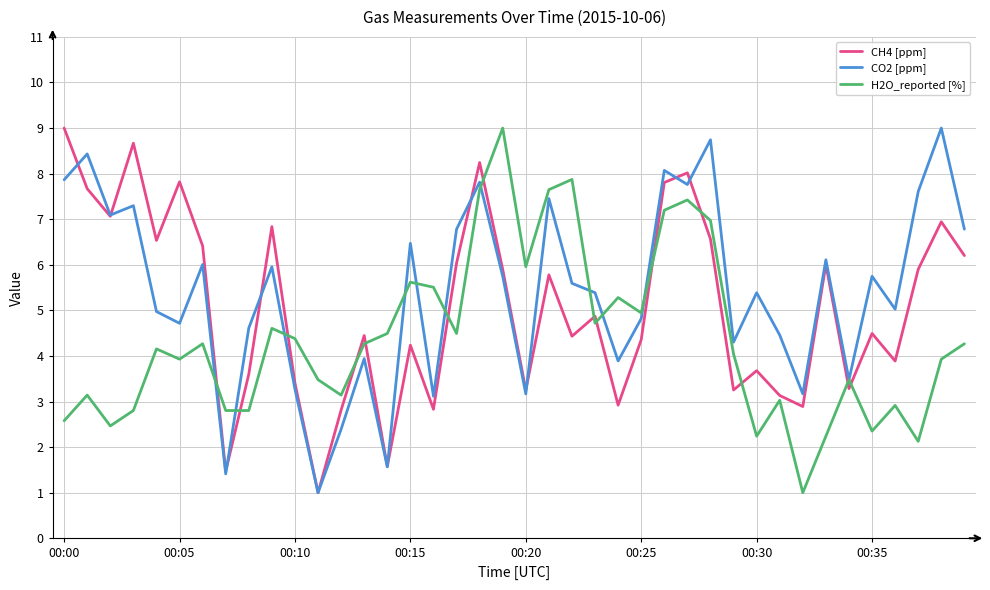

What is the lowest value of the H2O_reported [%] series?

1.0